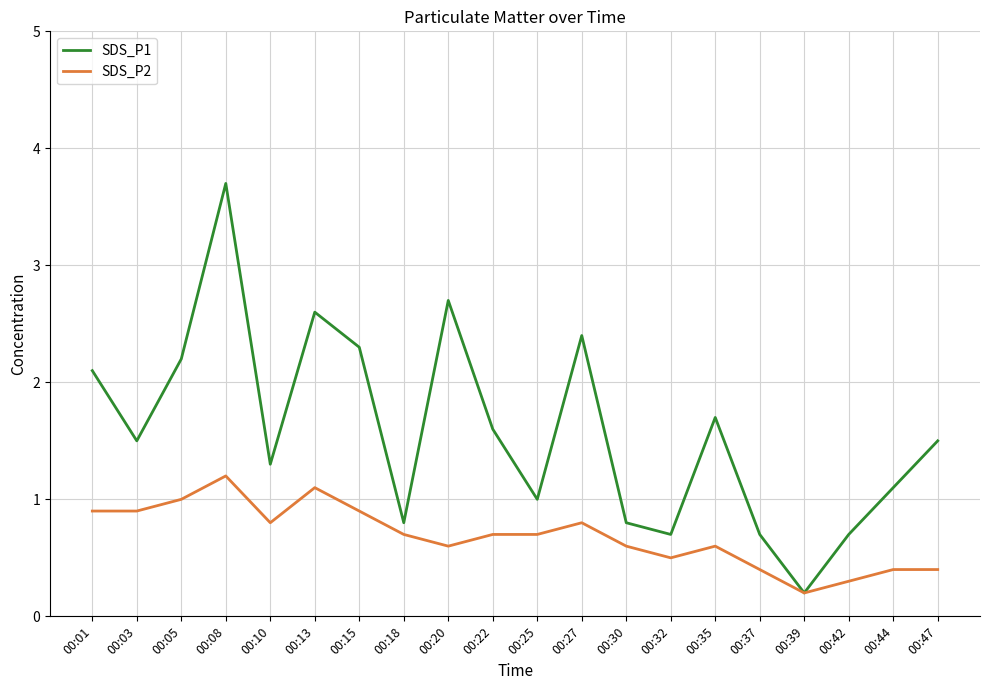

At which label is SDS_P2 closest to 0?

00:39